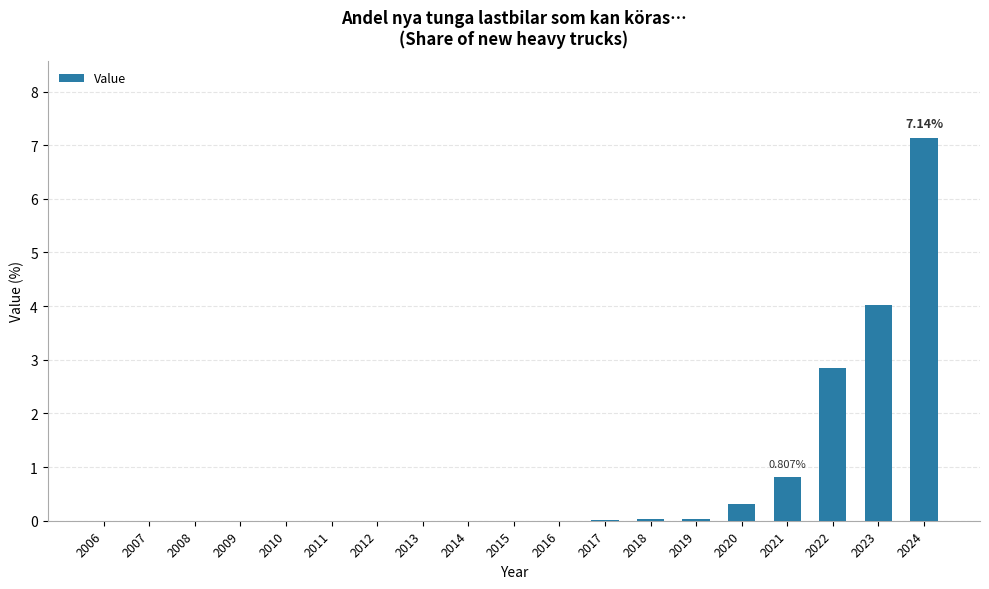

True or false: the data shows 0.0 at 2014.

True